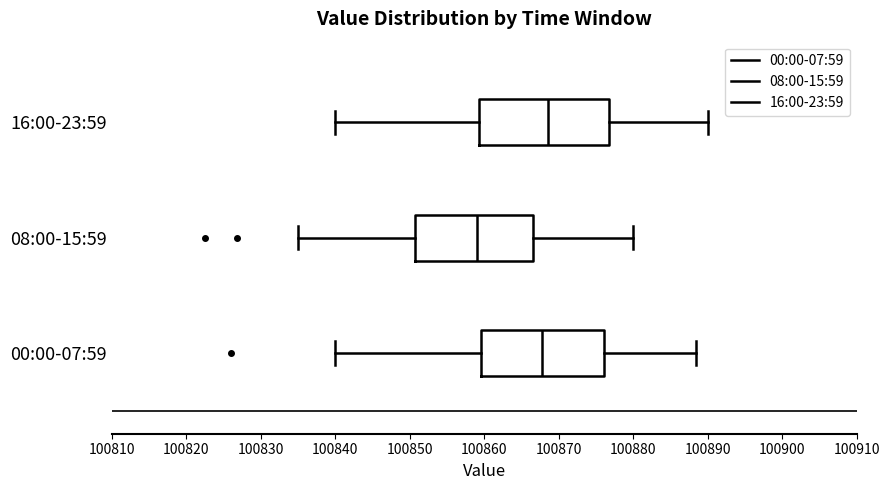

Which box's median line is the furthest to the left?

08:00-15:59